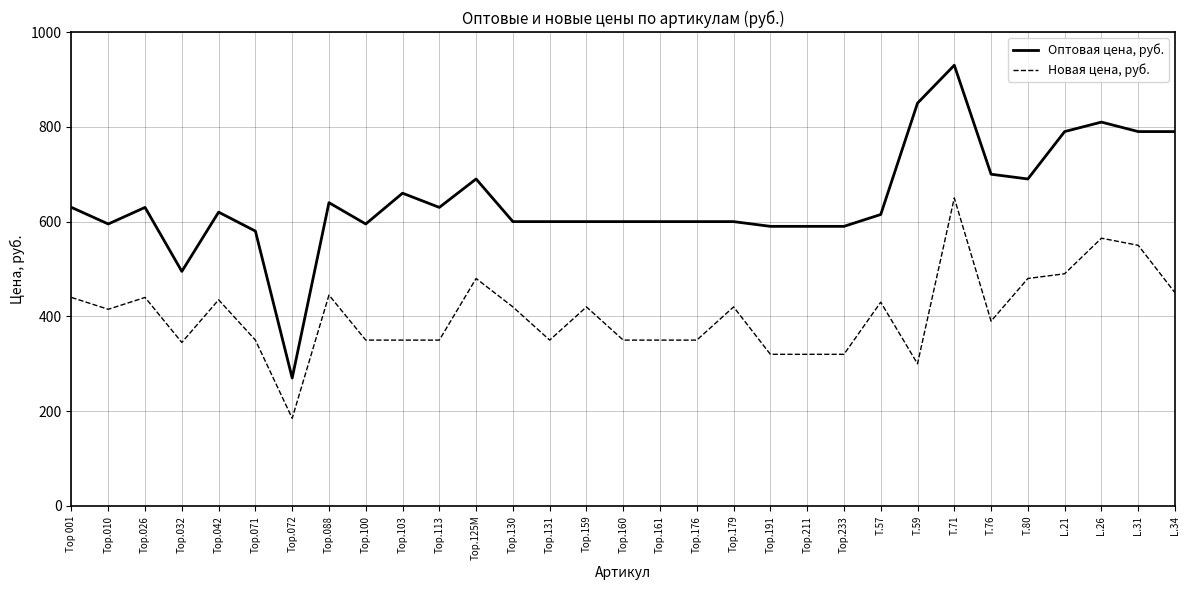

Is it true that Новая цена, руб. equals 480 at Top.125M?

True